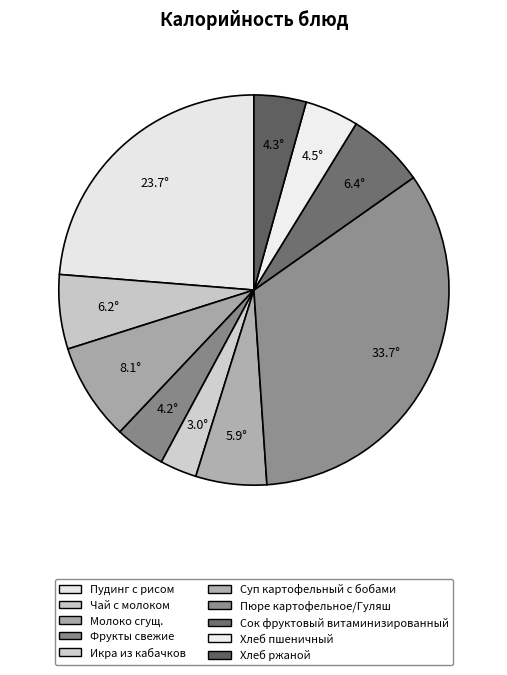

True or false: Хлеб ржаной accounts for 18% of the total.

False